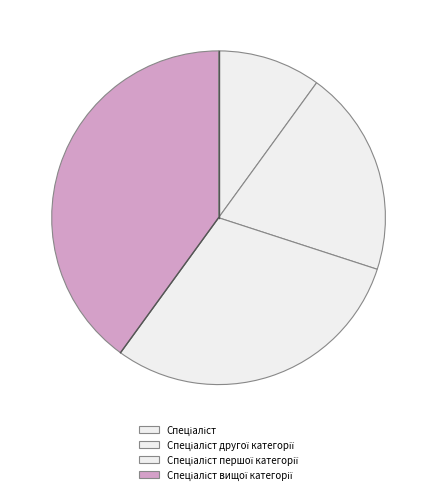

What percentage do Спеціаліст and Спеціаліст другої категорії together represent?

30.0%